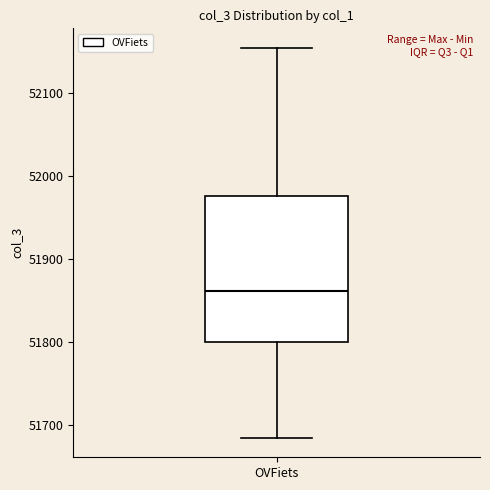

Read this box plot against the y-axis: the position of the median line, the range covered by the box, and the ends of both whiskers. The values are not printed on the chart, so give them approximately, as read against the axis.

median 51860, box 51800 to 51980, whiskers 51680 to 52150